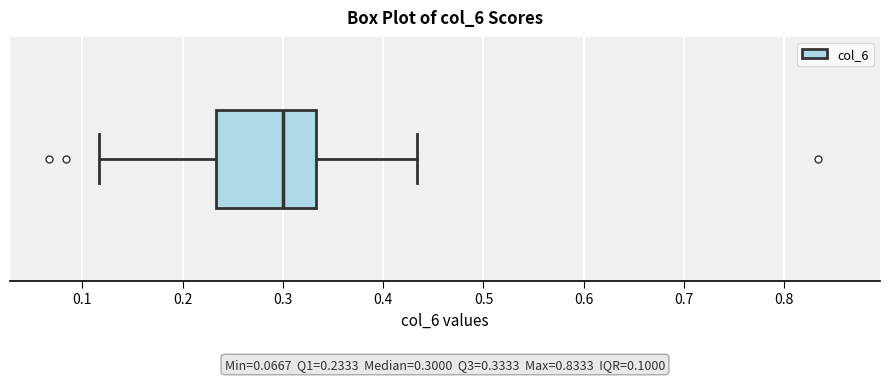

Read this box plot against the x-axis: the position of the median line, the range covered by the box, and the ends of both whiskers. The values are not printed on the chart, so give them approximately, as read against the axis.

median 0.30, box 0.23 to 0.33, whiskers 0.12 to 0.43